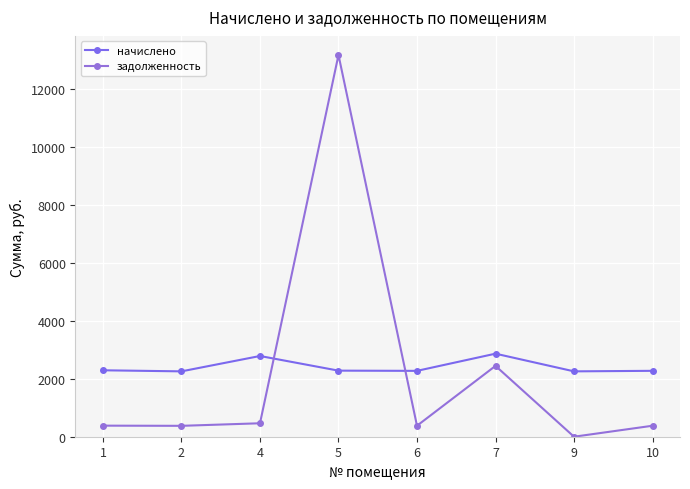

What are all the series names shown in the legend?

начислено, задолженность